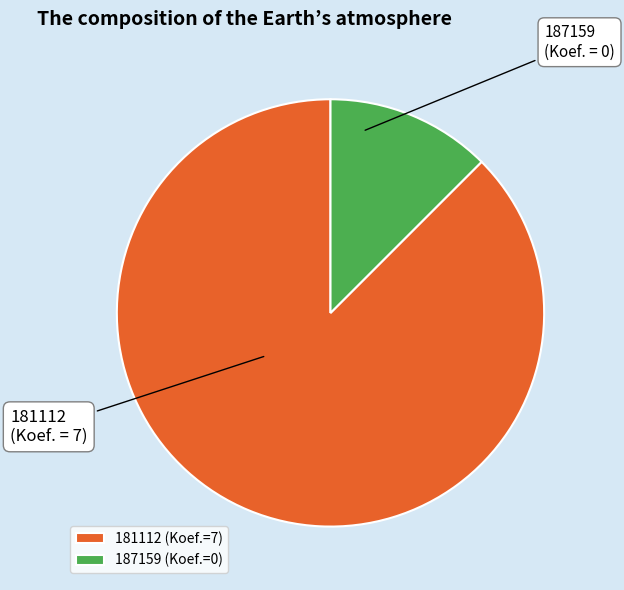

Rank the categories by value from highest to lowest.

181112, 187159